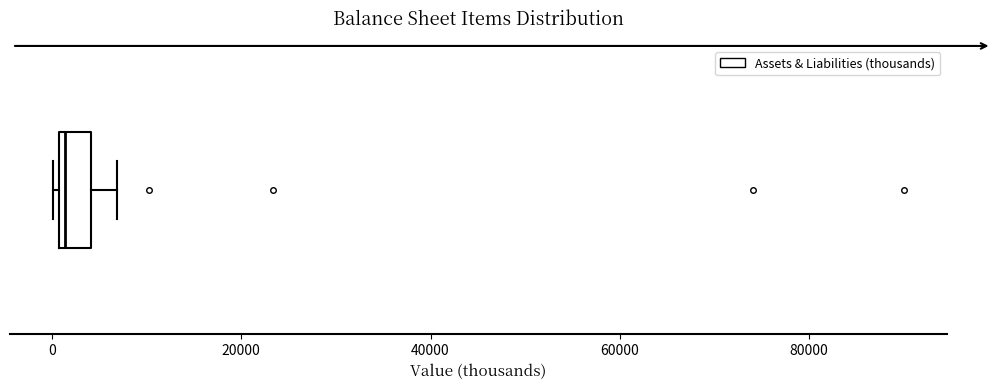

Where does the median line of the box sit on the x-axis? The values are not printed on the chart, so give them approximately, as read against the axis.

2000